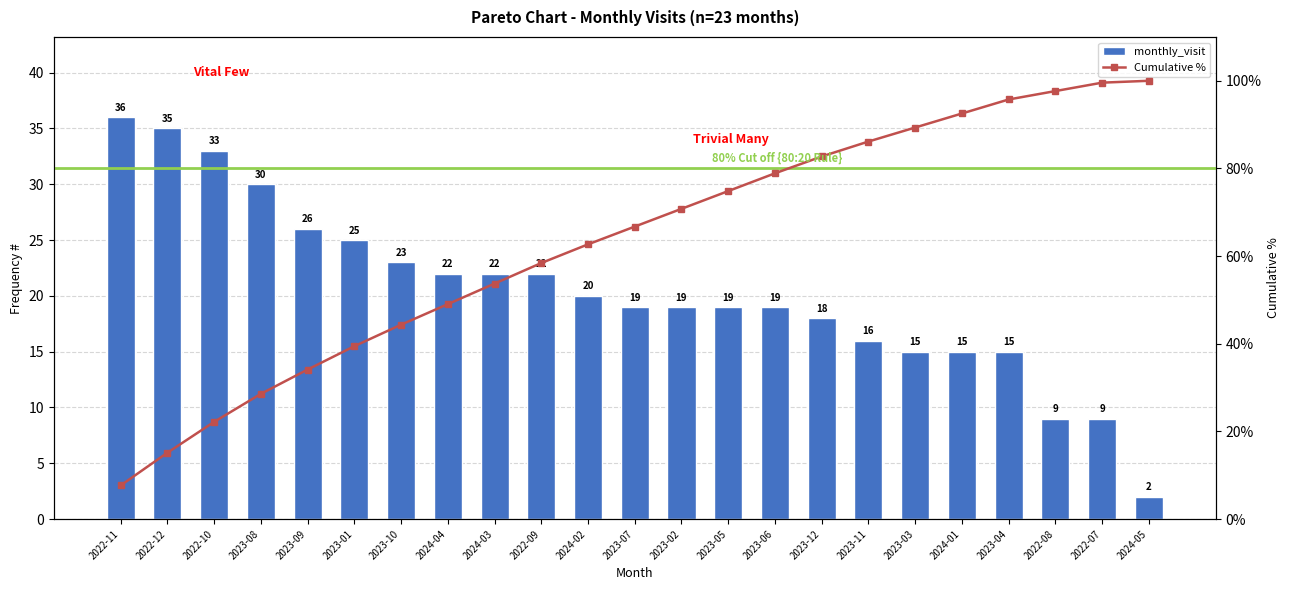

Which series has the largest total across all categories?

Cumulative %